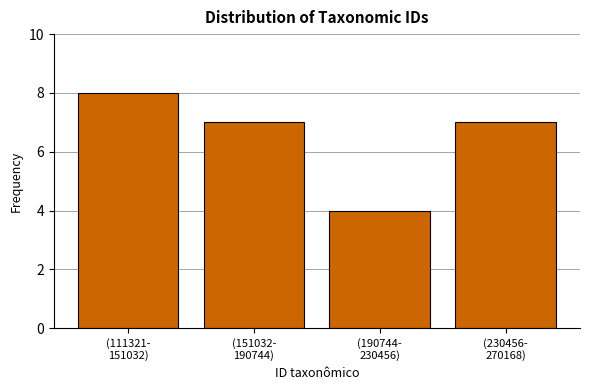

Reading left to right, what are all the values shown in this chart?

8	7	4	7